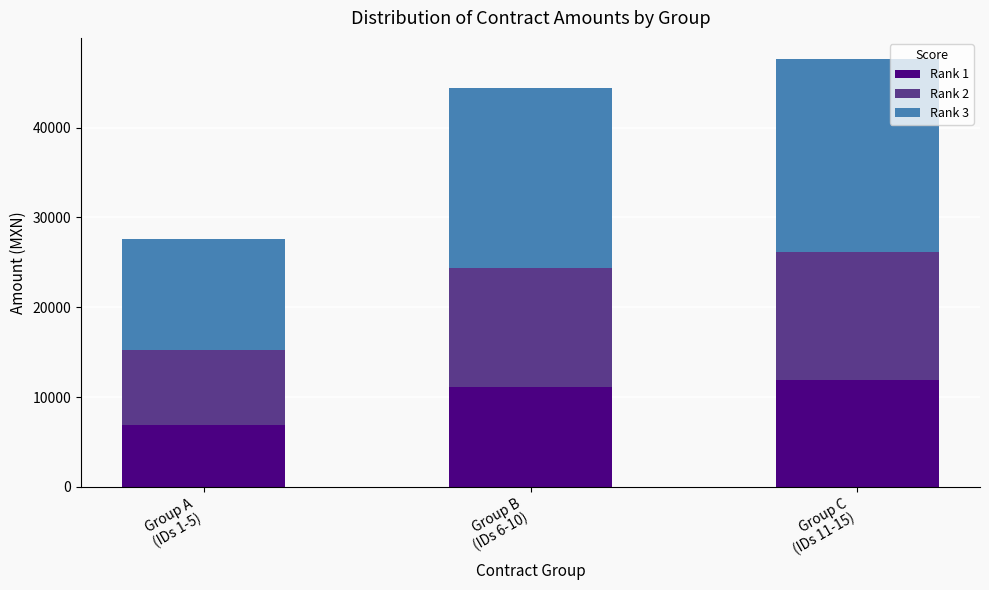

How many values in the Rank 1 series are below 11100?

1